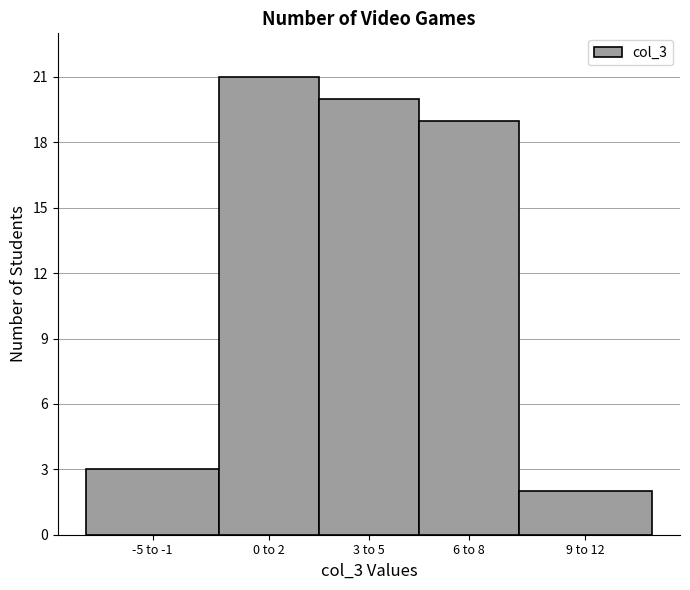

Reading left to right, extract all data points from this chart.

-5 to -1=3	0 to 2=21	3 to 5=20	6 to 8=19	9 to 12=2